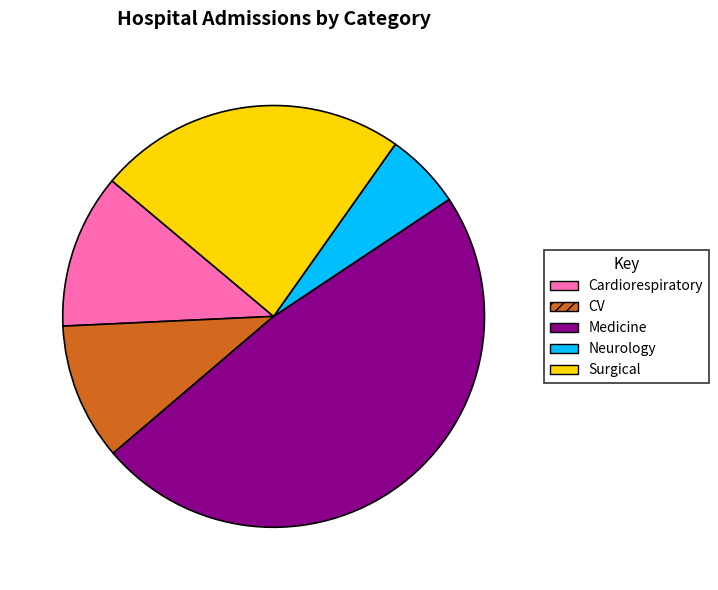

Which has a higher value, Cardiorespiratory or Surgical?

Surgical